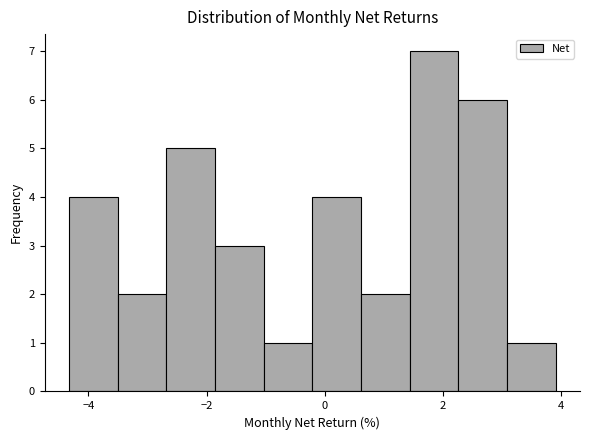

Over which range of the x-axis is the bar tallest?

1.4 to 2.2